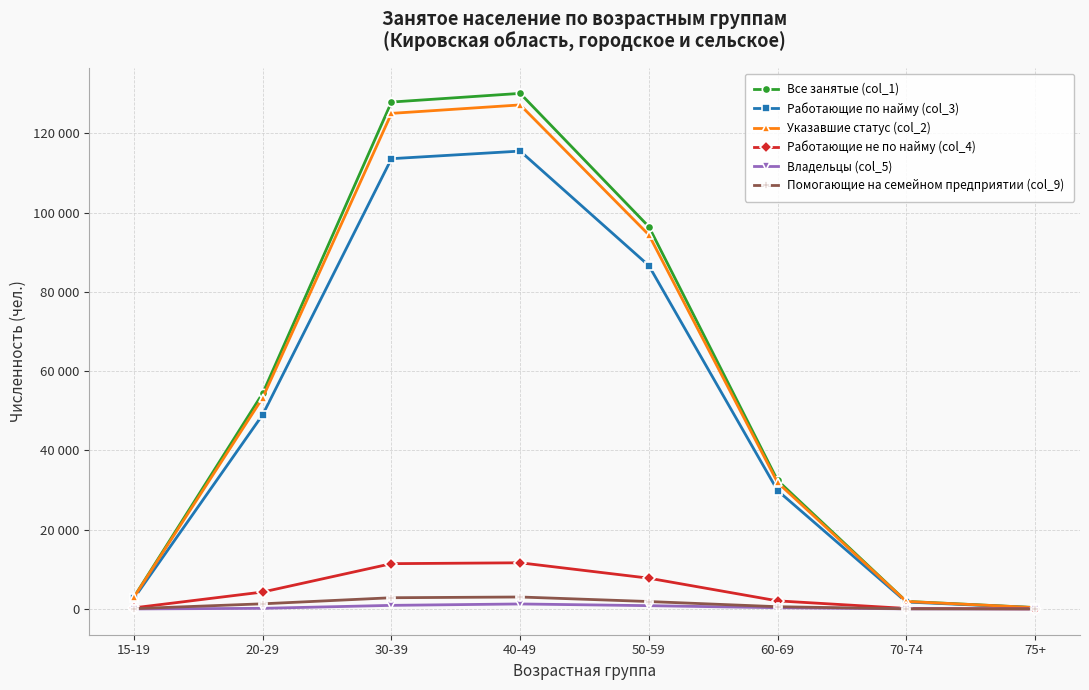

Between 75+ and 20-29, which is larger?

20-29